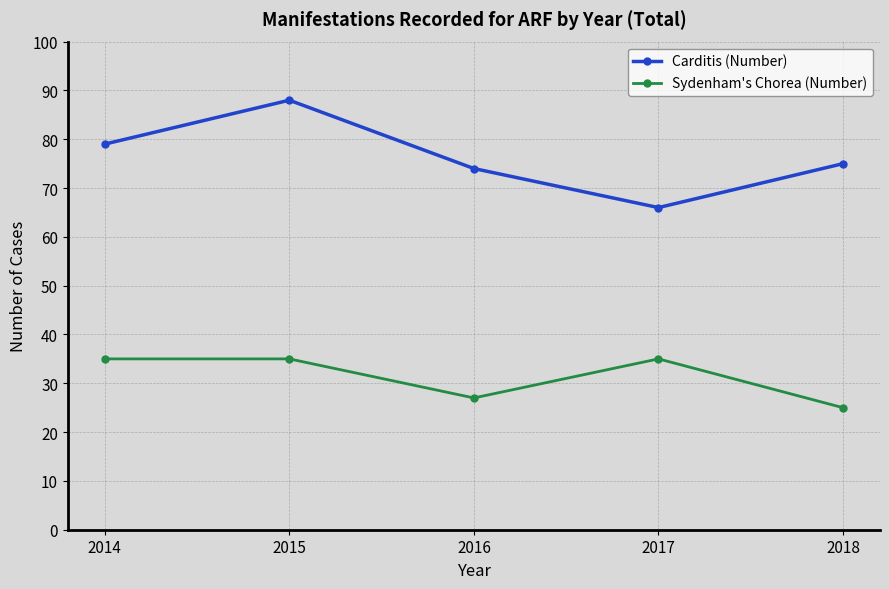

Rank the series by their average value, from highest to lowest.

Carditis (Number), Sydenham's Chorea (Number)